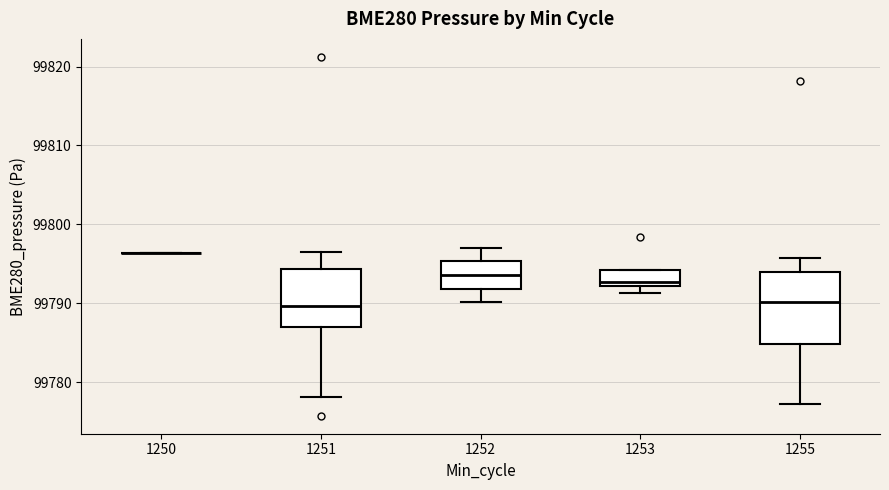

Reading left to right, transcribe this box plot: for each box, give where its median line is, the range the box spans, and where its two whiskers end, as read against the y-axis. The values are not printed on the chart, so give them approximately, as read against the axis.

1250: box collapsed to a line at 99796, whiskers 99796 to 99796
1251: median 99790, box 99787 to 99794, whiskers 99778 to 99797
1252: median 99794, box 99792 to 99795, whiskers 99790 to 99797
1253: median 99793, box 99792 to 99794, whiskers 99791 to 99794
1255: median 99790, box 99785 to 99794, whiskers 99777 to 99796